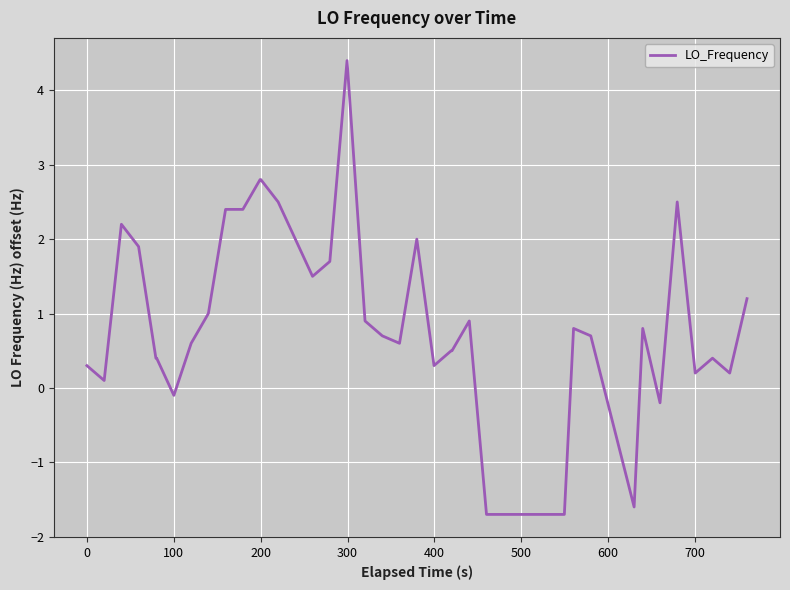

What is the greatest value displayed?

4.4